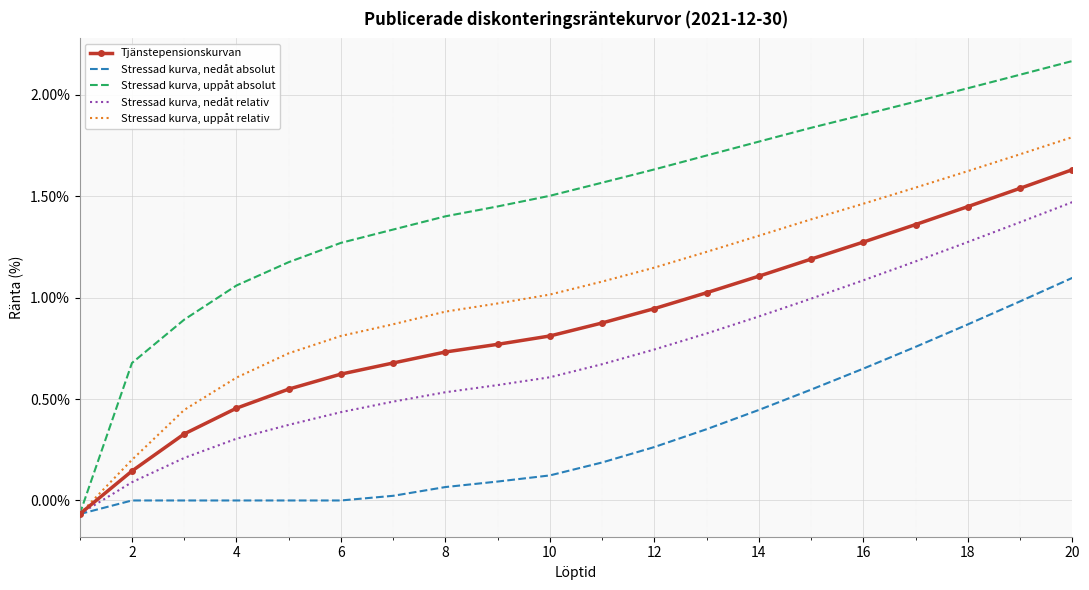

Which series has the largest total across all categories?

Stressad kurva, uppåt absolut